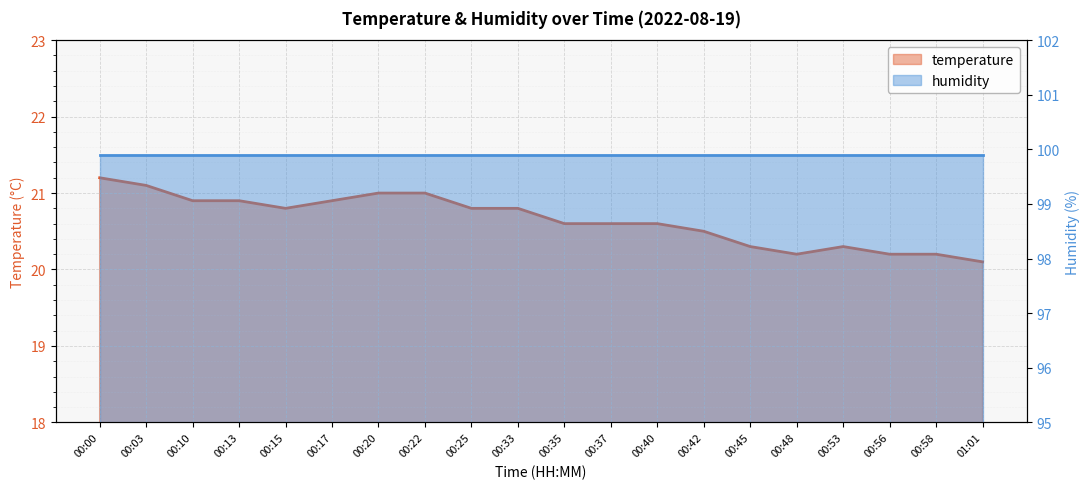

Where is the data nearest to the value 20?

01:01